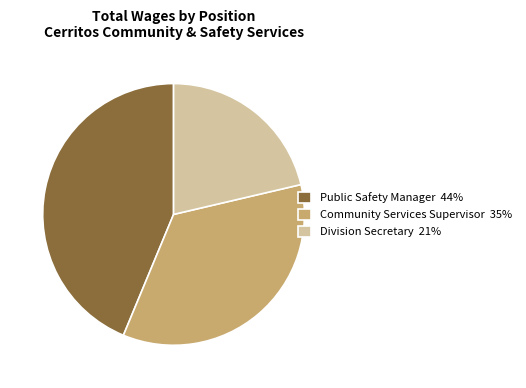

How many slices are in this pie chart?

3